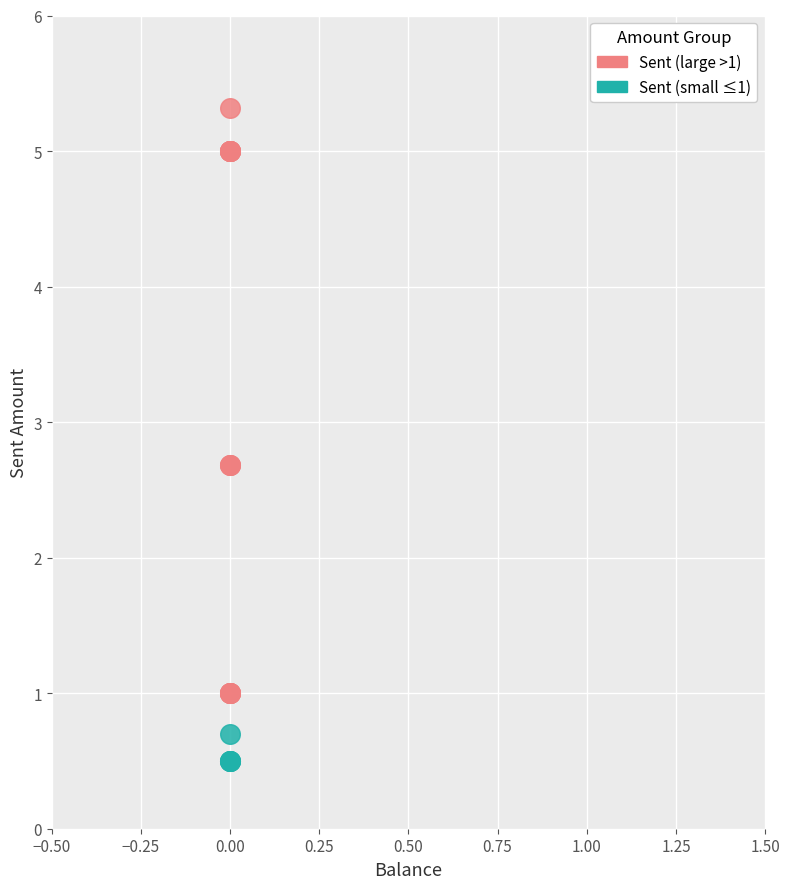

Which series contains the highest Y value?

Sent (large >1)